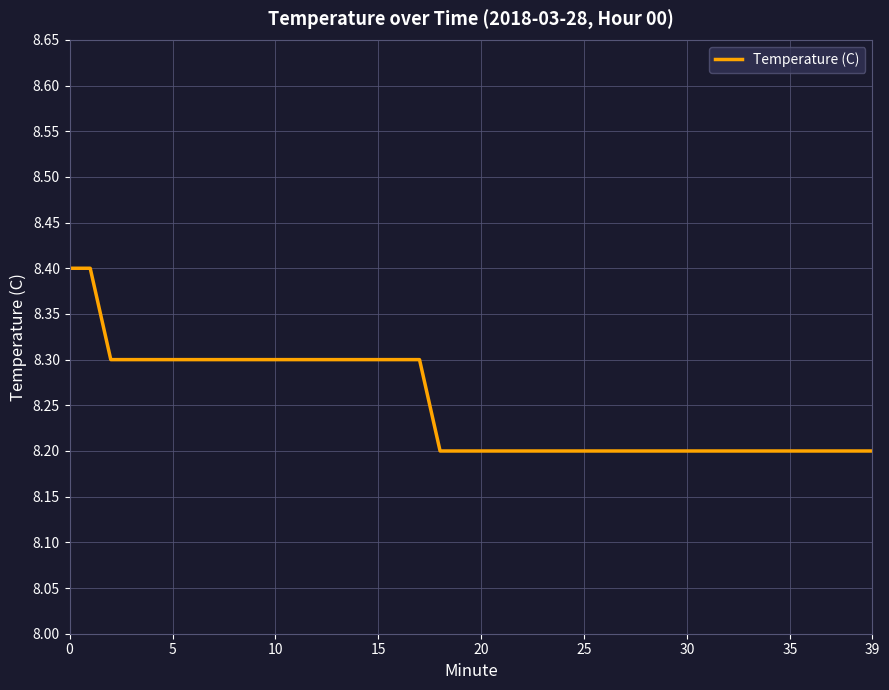

What is the minimum value shown in the chart?

8.2